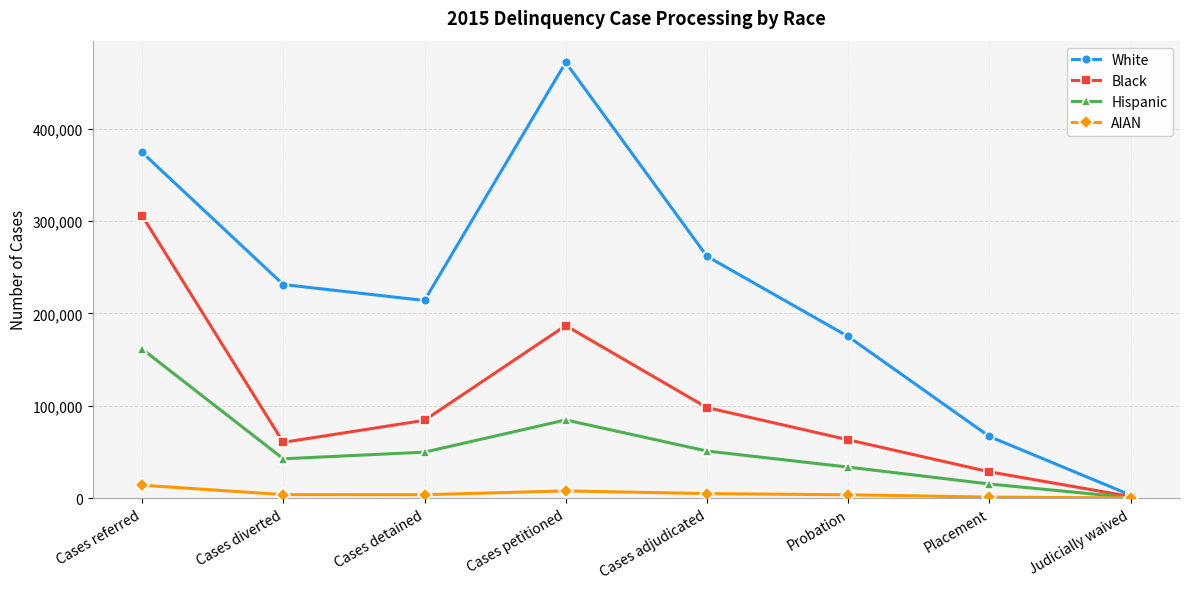

What is the label of the 2nd point from the left?

Cases diverted